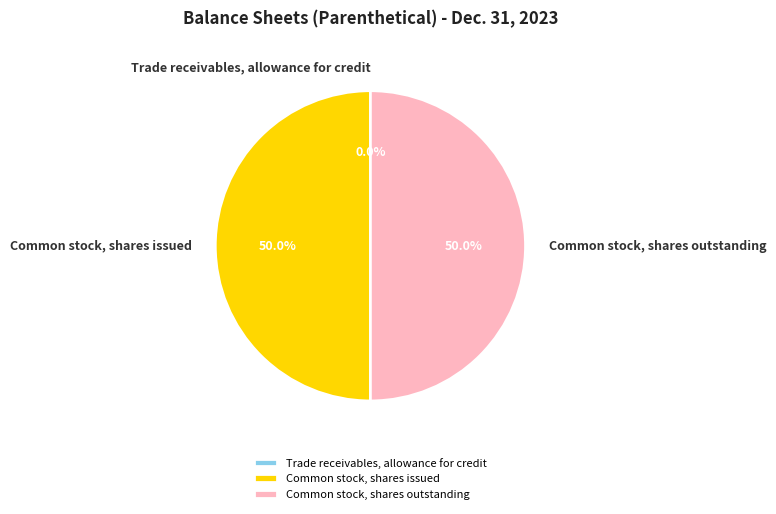

What is the total percentage of Common stock, shares issued and Common stock, shares outstanding?

100.0%